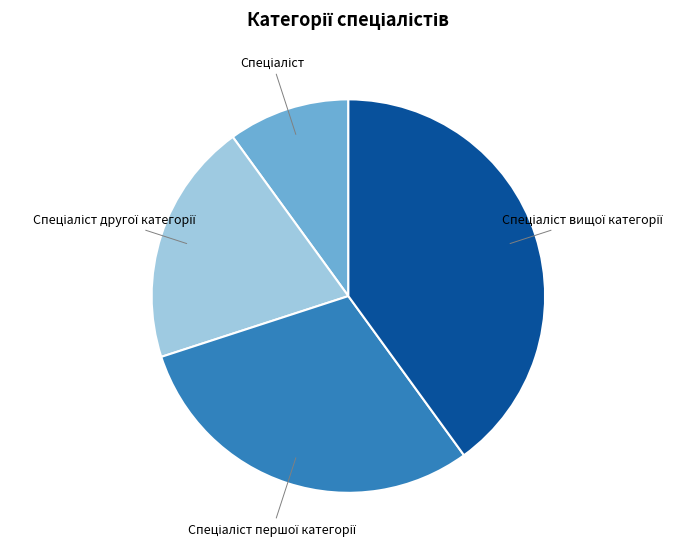

Is there any slice that represents more than half of the pie?

No